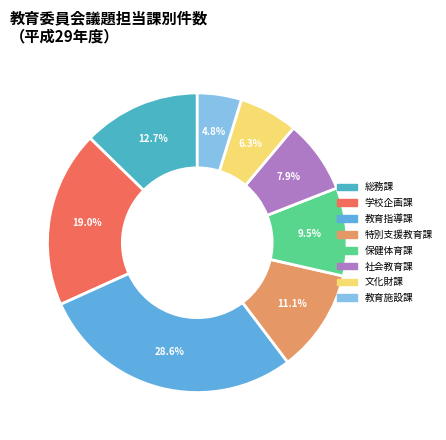

How many slices are in this pie chart?

8